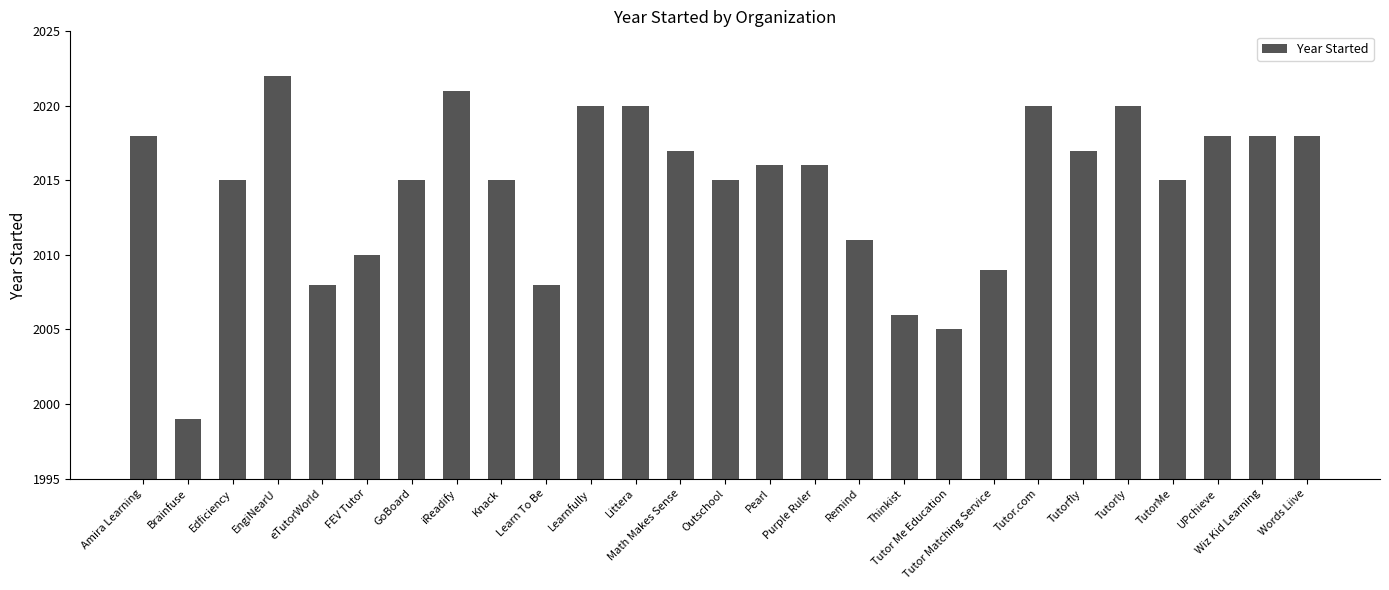

What is the sum of all values?

54392